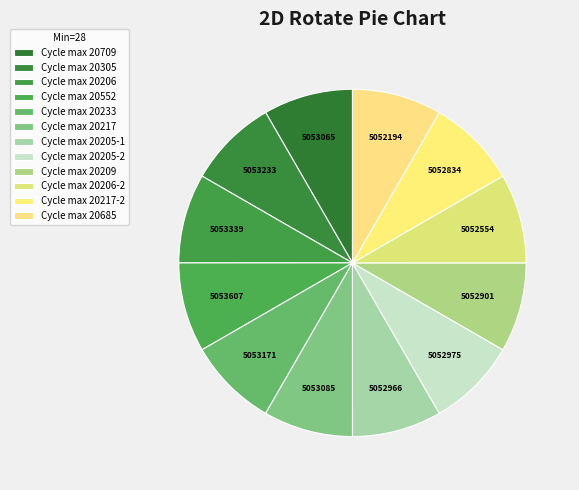

To the nearest percent, what is the average slice percentage?

8%